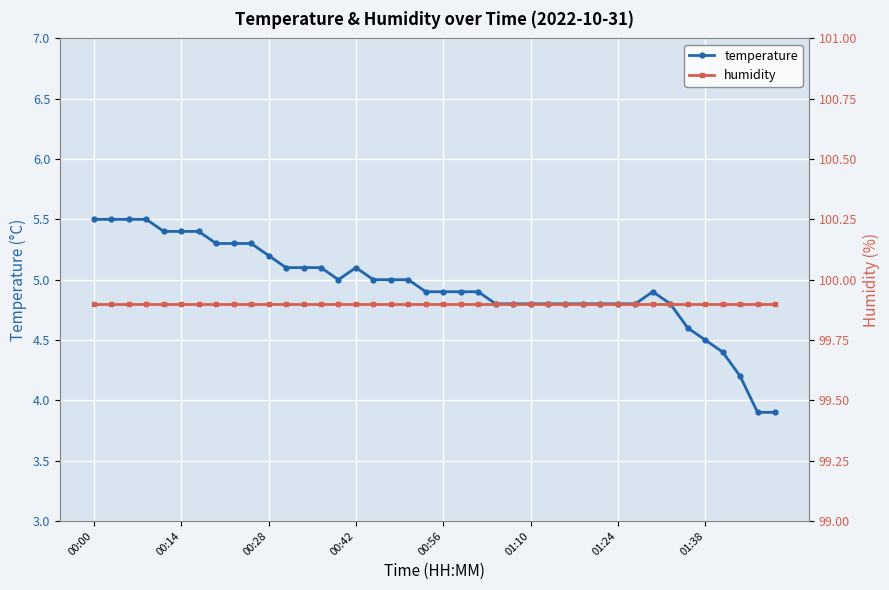

True or false: temperature has more than 1 interior local peaks.

True